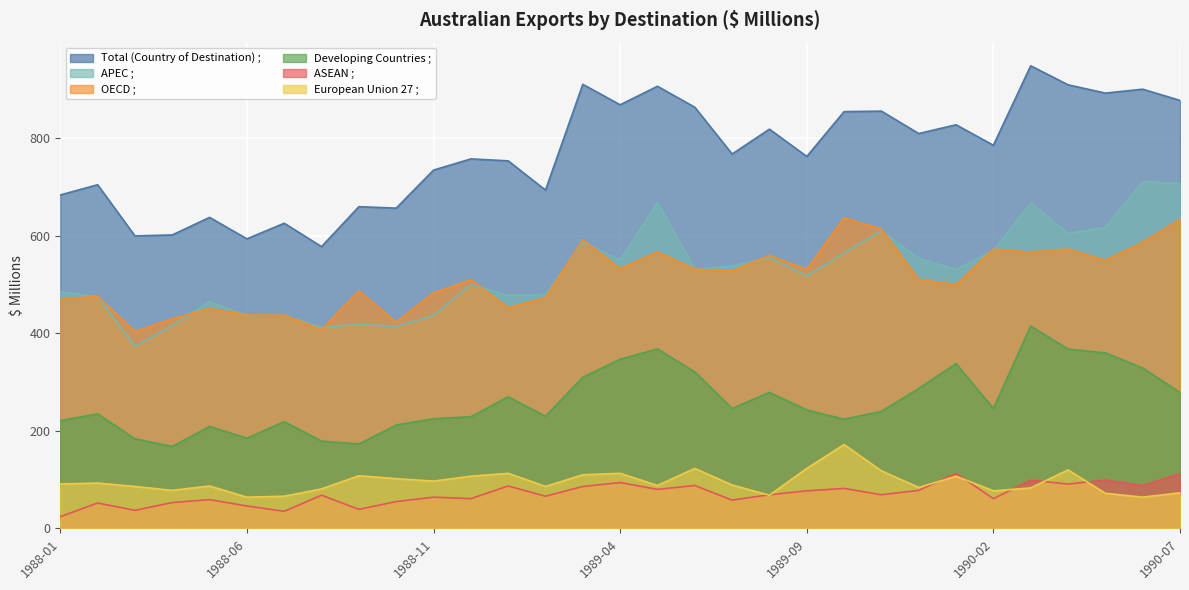

How many interior local peaks does the Total (Country of Destination) ; series have?

12